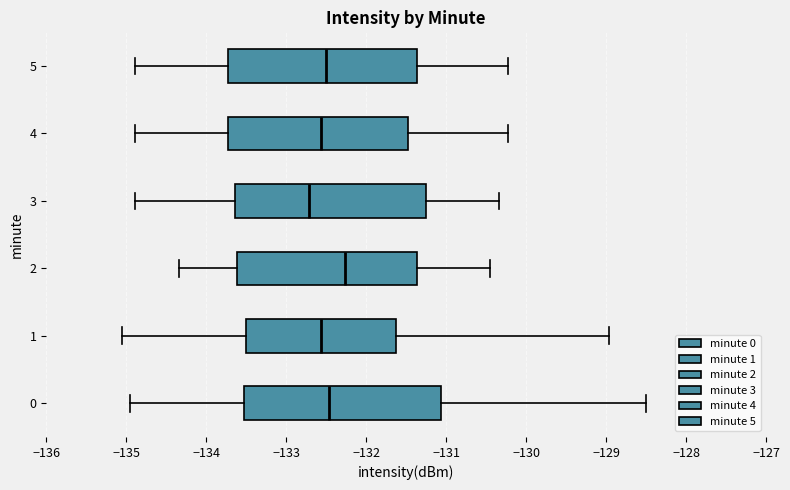

Which box's median line is the furthest to the left?

3